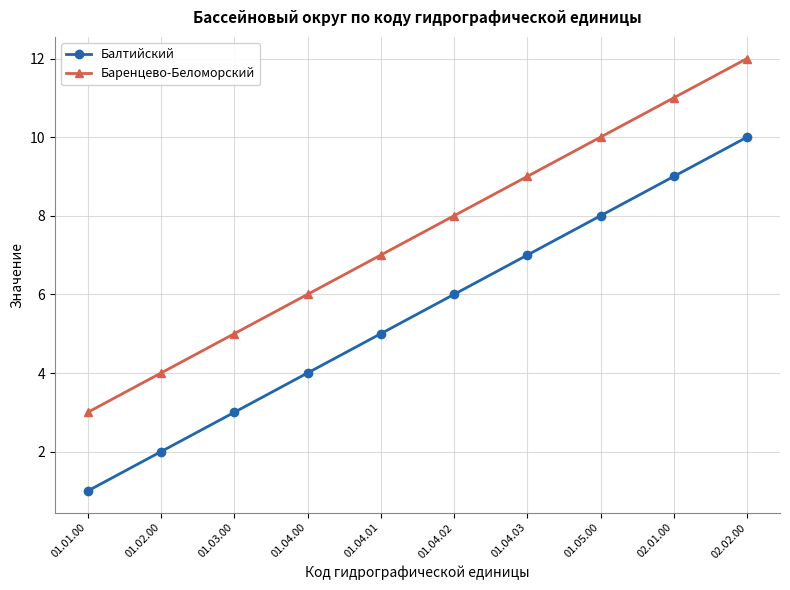

What is the sum of all Балтийский values?

55